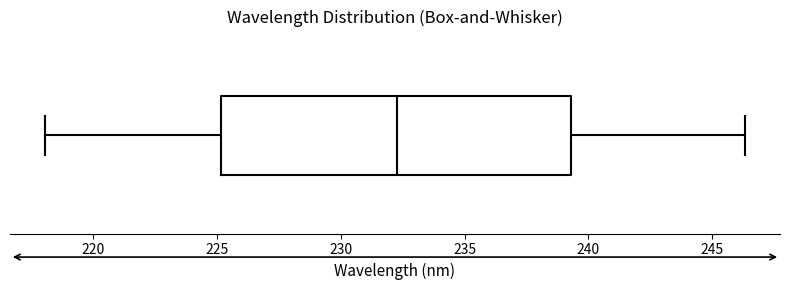

Transcribe this box plot: give where the median line is, the range the box spans, and where the two whiskers end, as read against the x-axis. The values are not printed on the chart, so give them approximately, as read against the axis.

median 232.5, box 225.0 to 239.5, whiskers 218.0 to 246.5